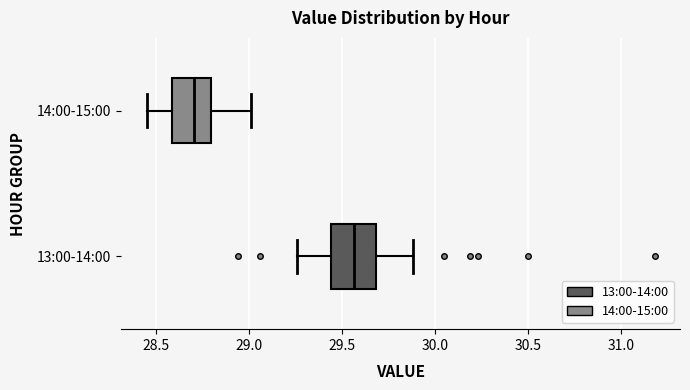

Which box's median line is the furthest to the left?

14:00-15:00